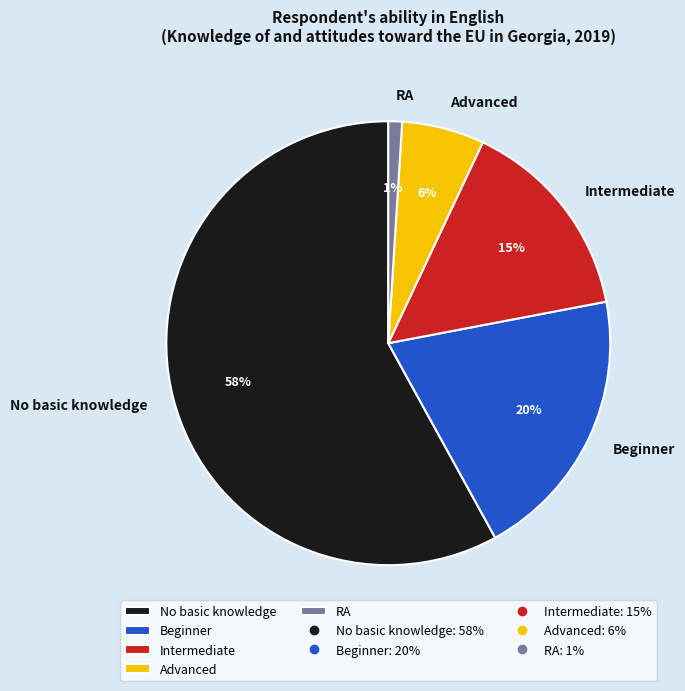

Count the number of slices in the pie.

5